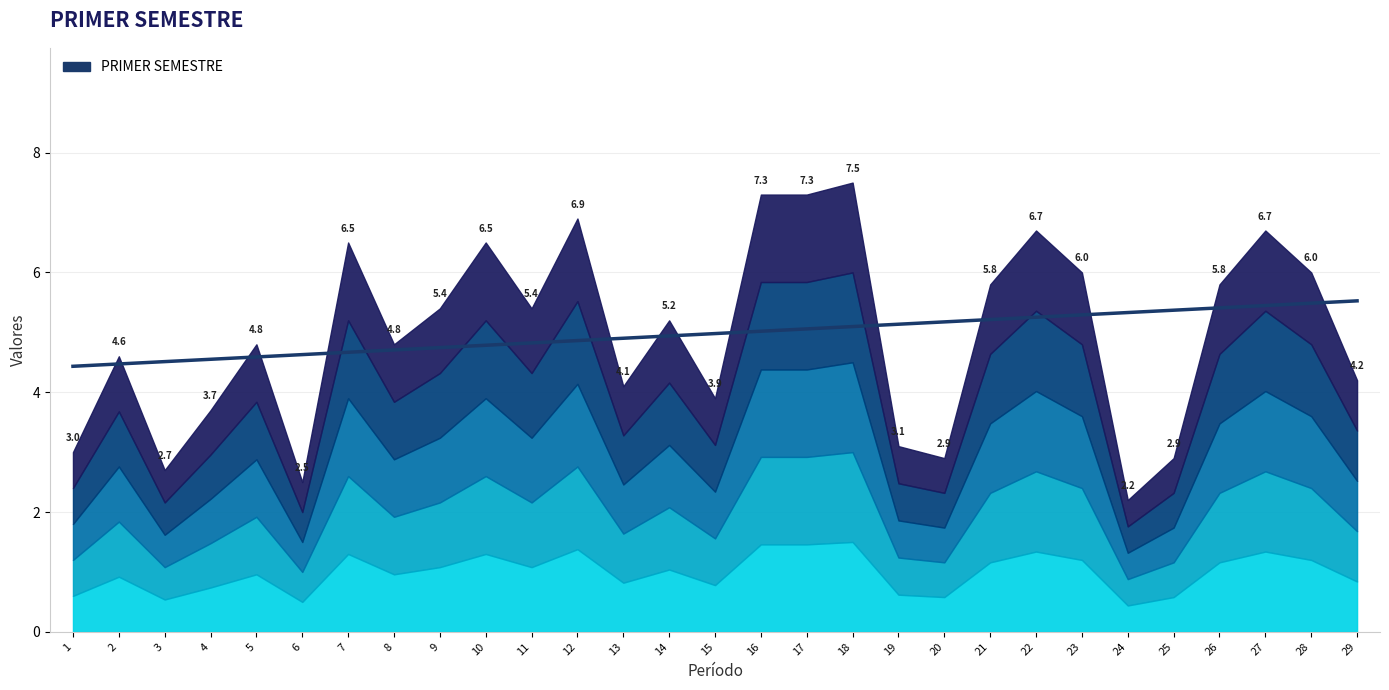

True or false: the data shows 2.4 at 7.

False